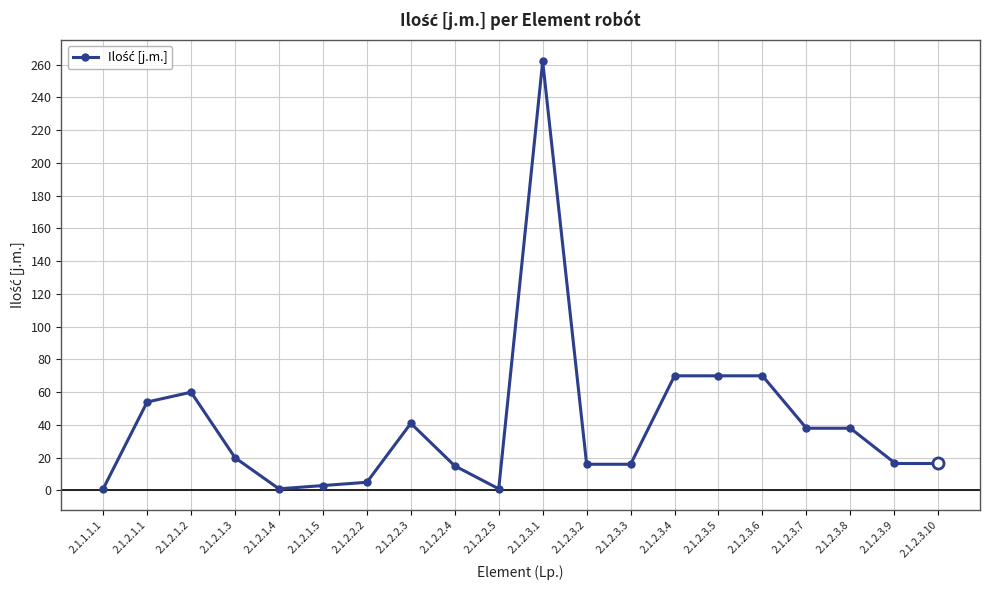

What is the difference between the maximum and minimum values?

261